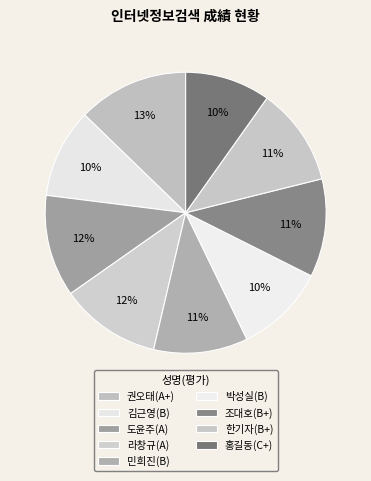

How many segments does this pie chart have?

9